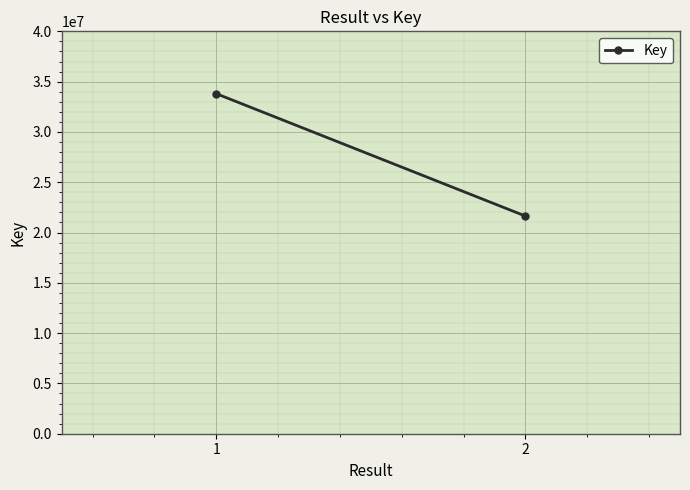

What is the sum of the values at 2 and 1?

55440890